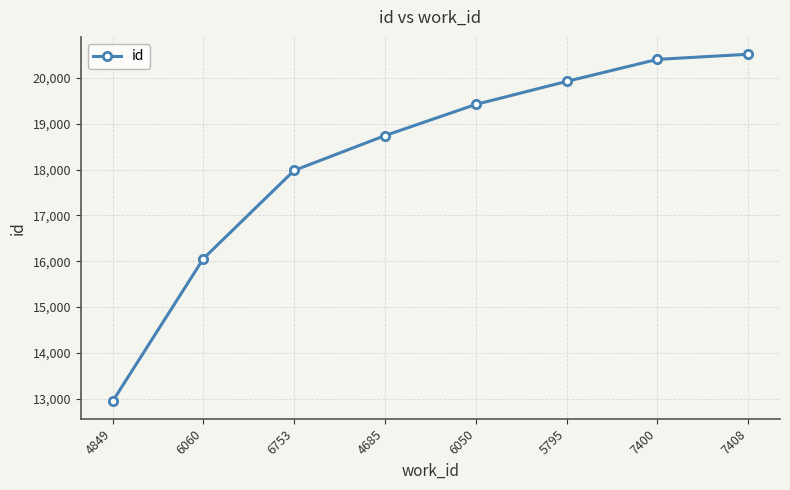

What value does the data have at 6753, to the nearest 50?

18000